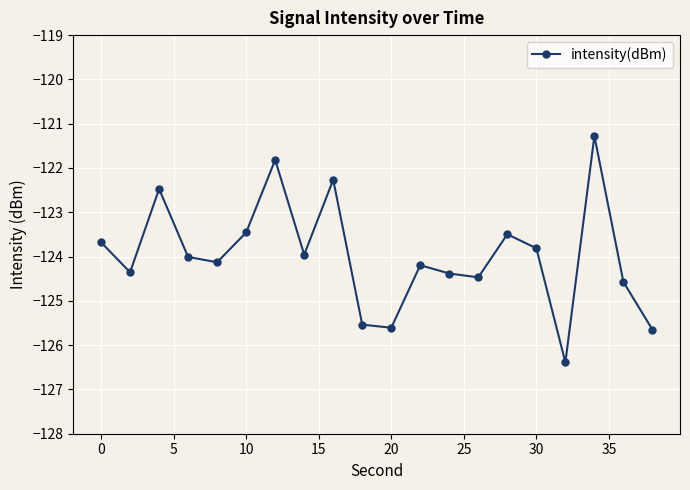

What is the value of the 3rd point from the left?

-122.5